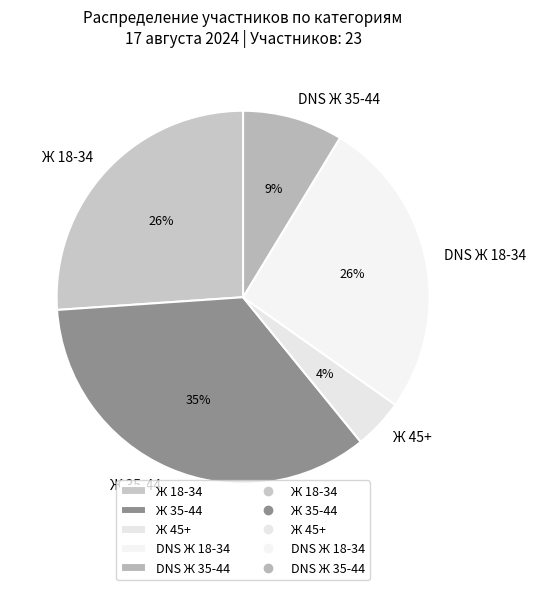

Which category has the biggest portion of the pie?

Ж 35-44